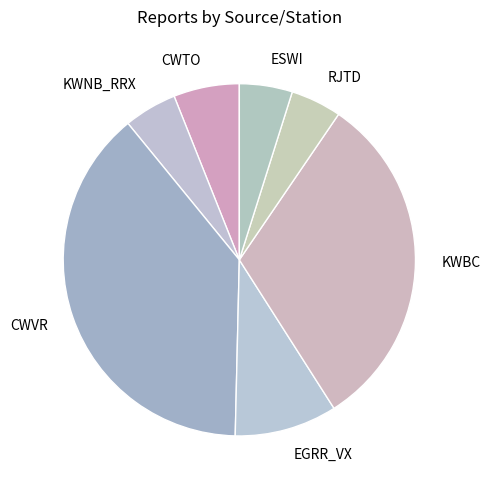

Which category has the biggest portion of the pie?

CWVR